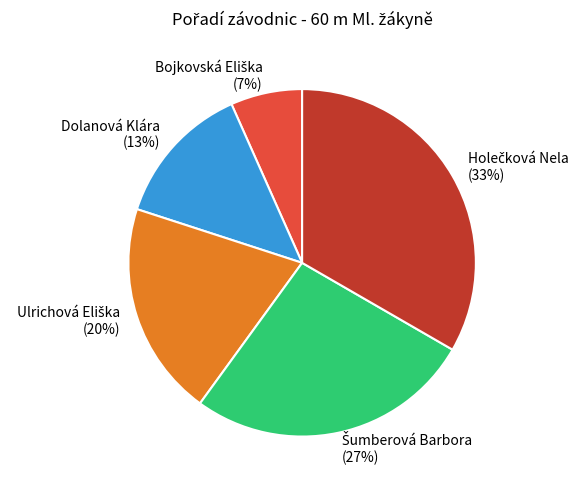

Is there a majority slice in this chart?

No